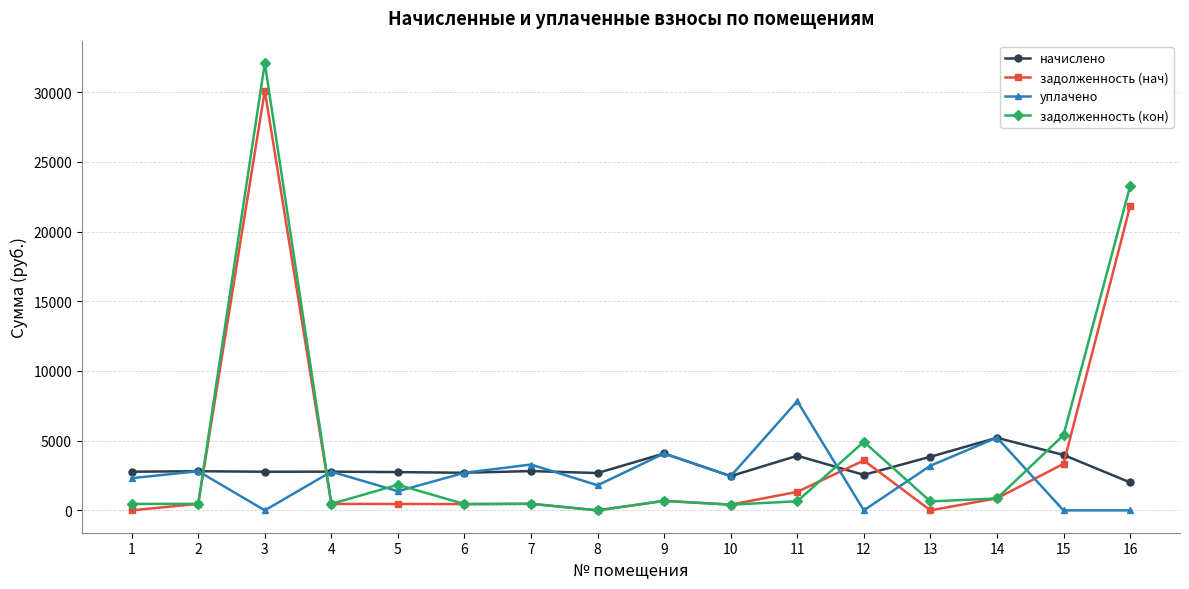

True or false: задолженность (кон) has more than 1 points higher than both neighbors.

True